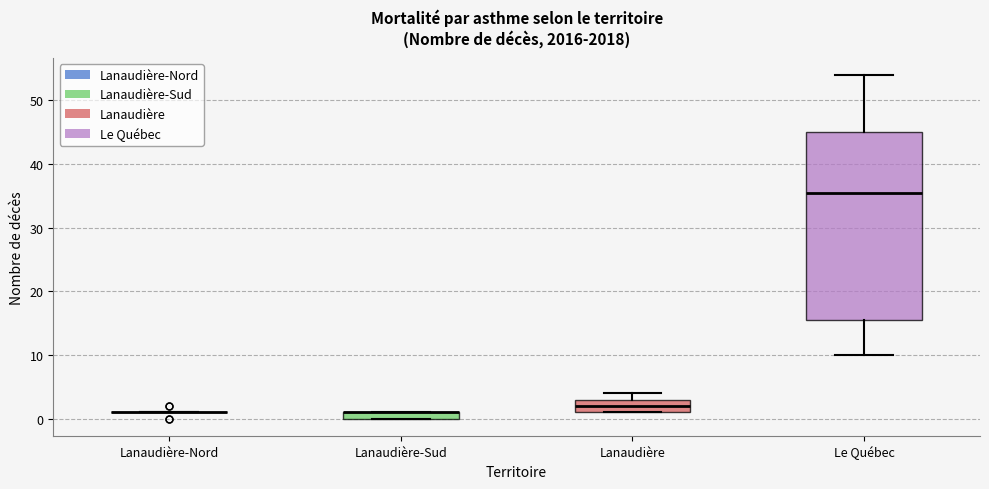

Comparing the boxes themselves (not the whiskers), which one is the tallest?

Le Québec